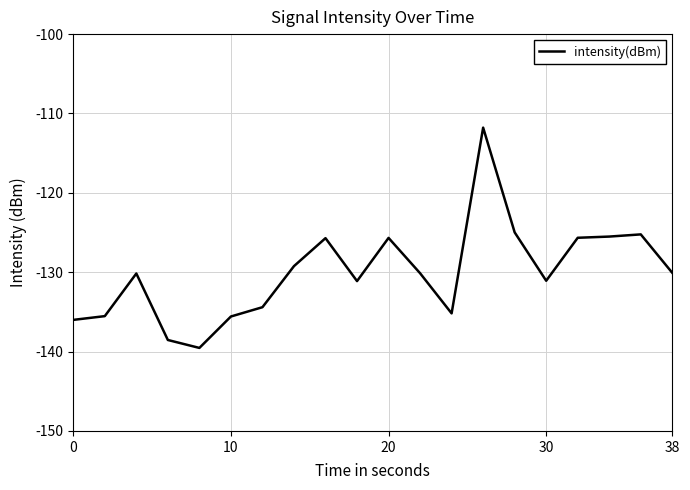

How many lines are shown in the chart?

1